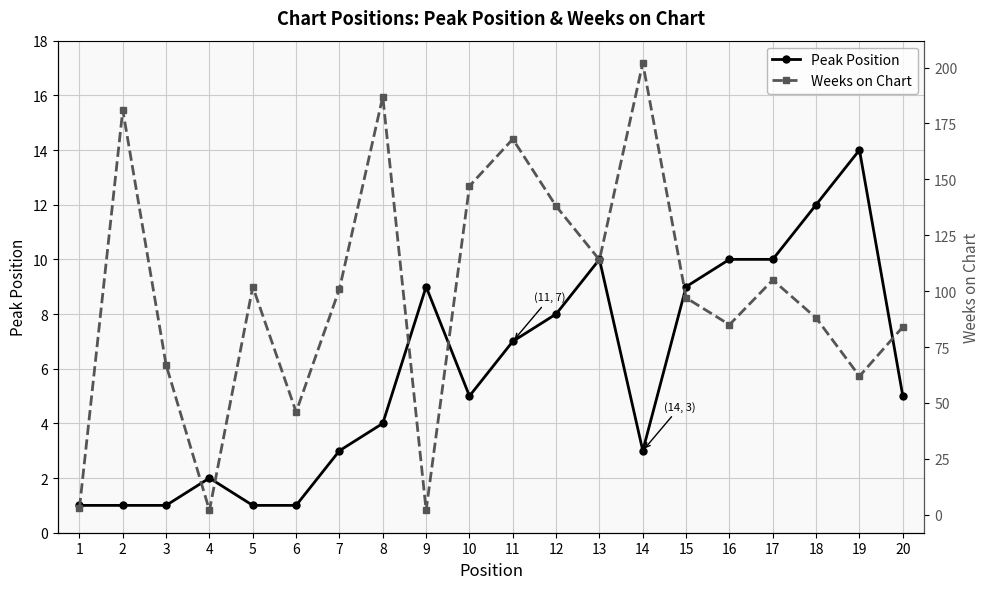

Is the value of Peak Position at 11 greater than the value of Weeks on Chart at 2?

No